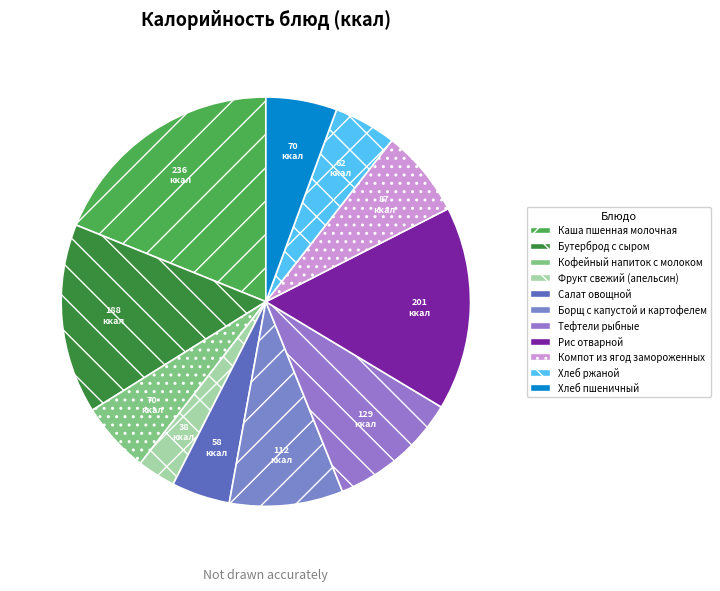

Count the number of slices in the pie.

11